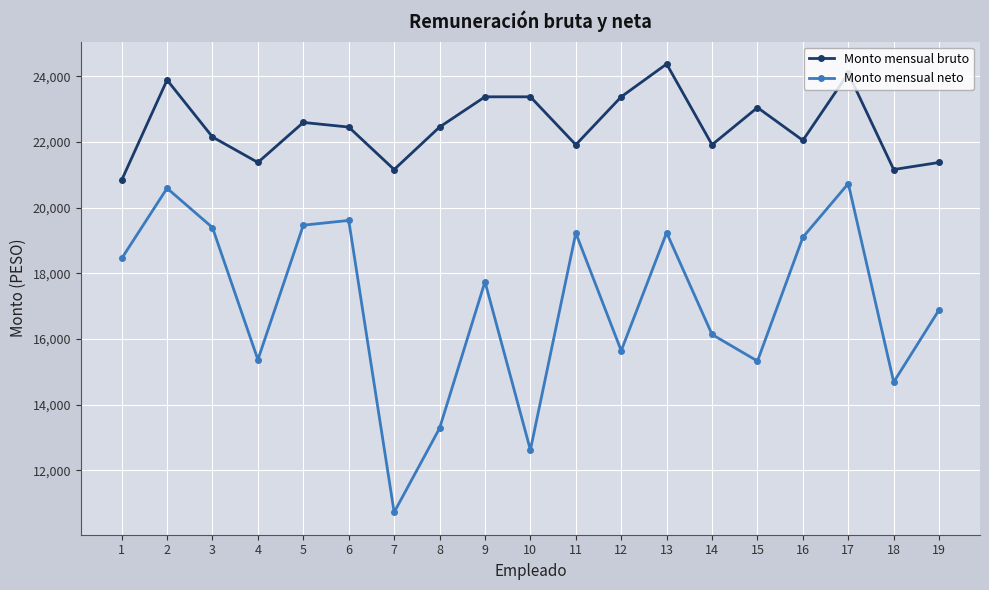

How many values in the Monto mensual bruto series exceed 22458?

10